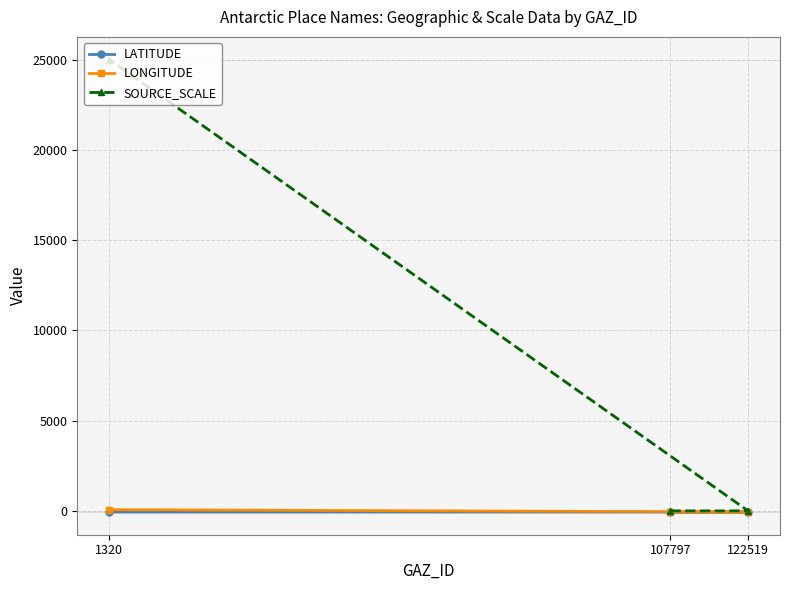

Does the chart have visible grid lines?

Yes